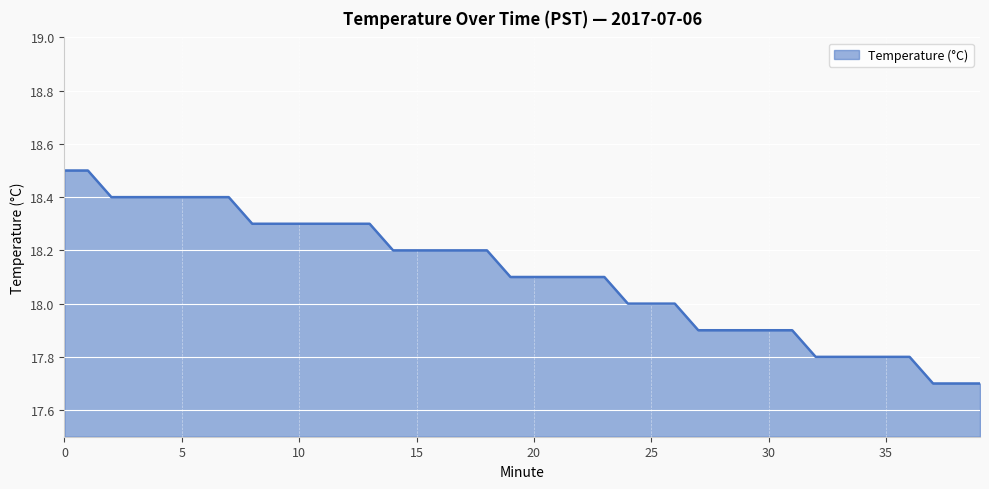

What is the difference between the second highest and minimum values?

0.8